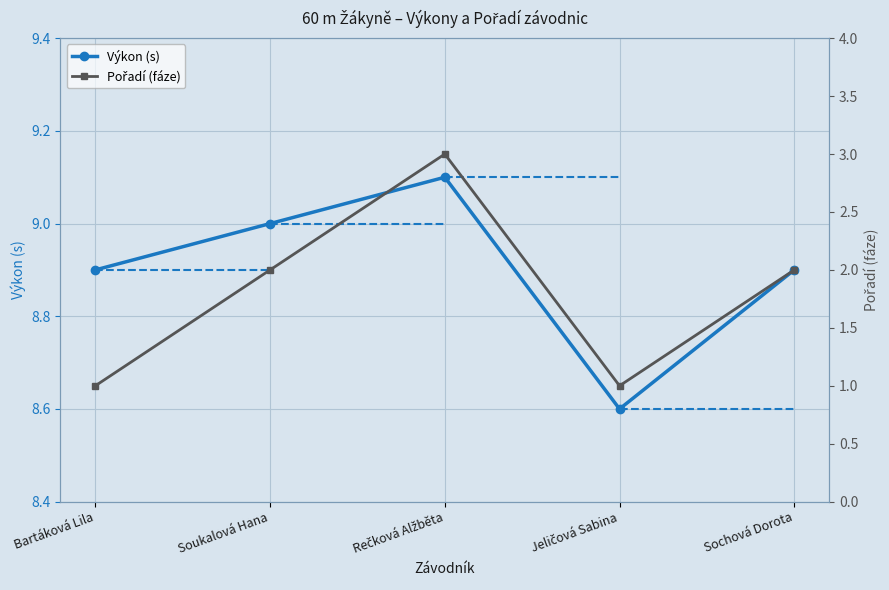

Where is the first local minimum for Pořadí (fáze)?

Jeličová Sabina